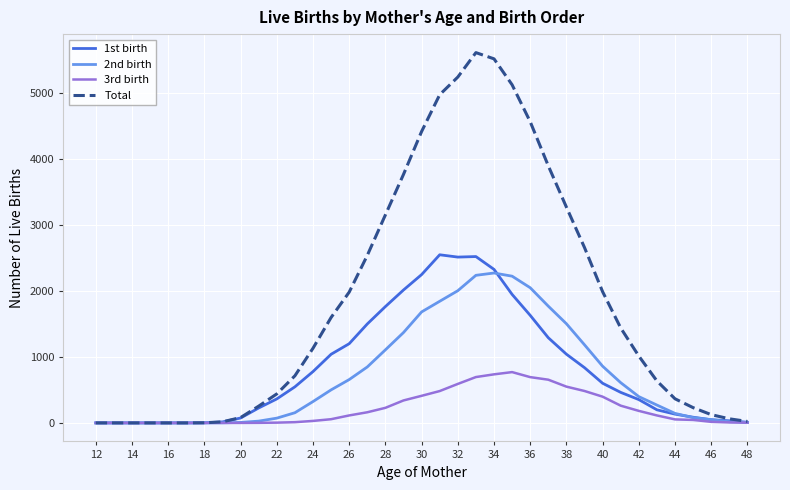

Which series has the largest range (max minus min)?

Total